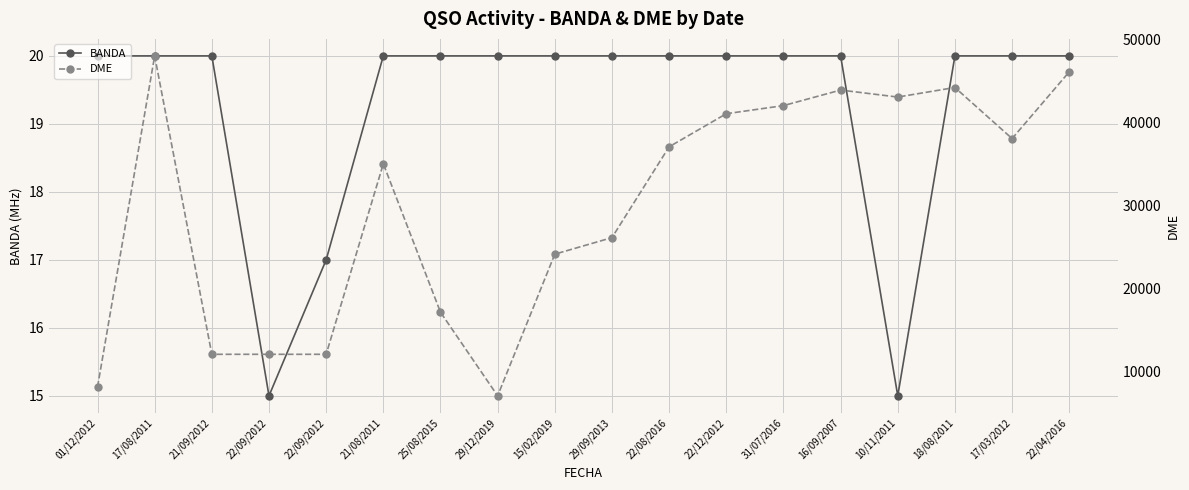

Is it true that BANDA equals 35 at 17/08/2011?

False